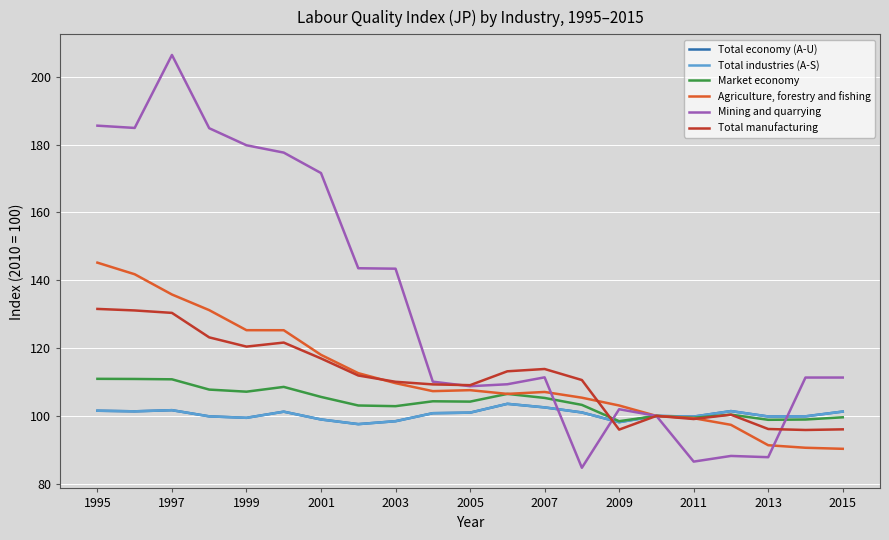

What is the minimum value for Total economy (A-U)?

97.6